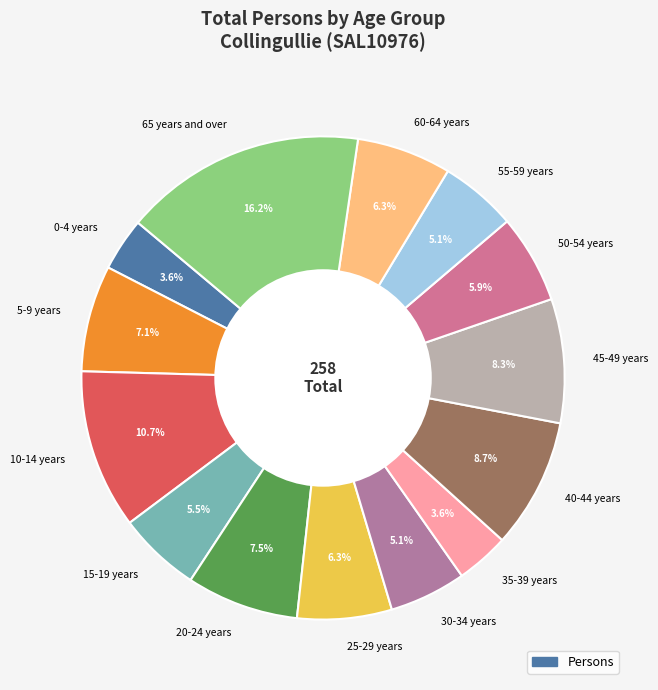

Which category has the biggest portion of the pie?

65 years and over